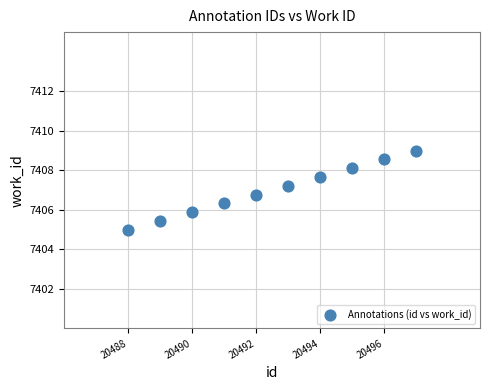

What is the average X value?

20492.5